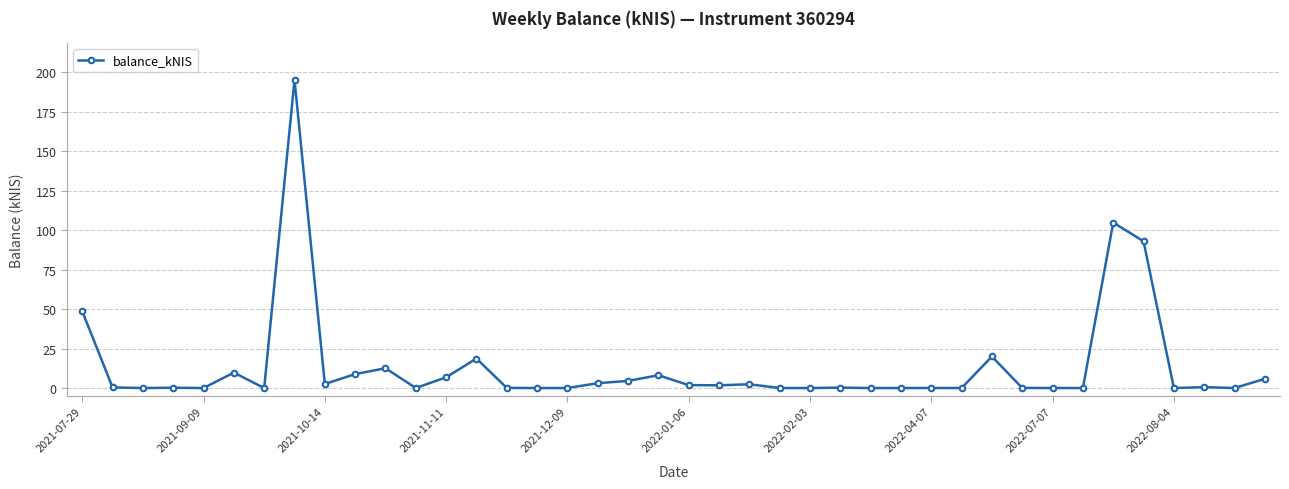

What is the average value?

13.7